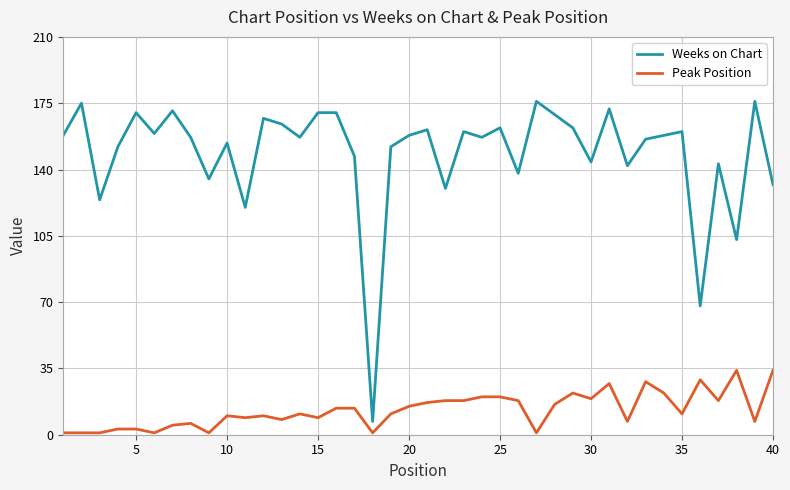

What is the difference between the maximum and minimum values in the Peak Position series?

33